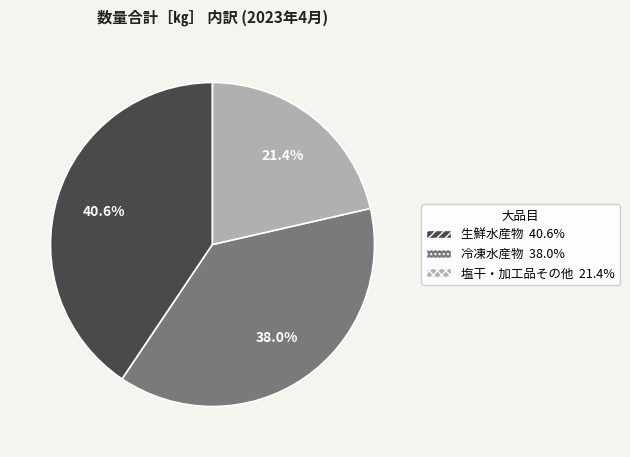

The 冷凍水産物 slice represents 38% of the pie. True or false?

True